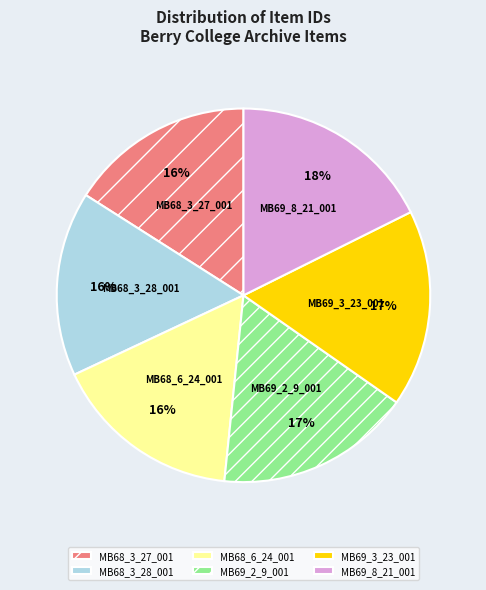

Do MB69_2_9_001 and MB68_6_24_001 together represent more than half of the pie?

No